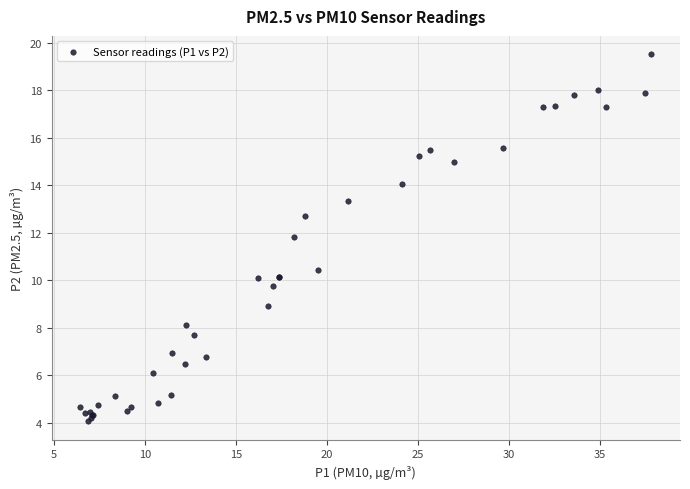

What Y value in the scatter plot is closest to 11?

10.4